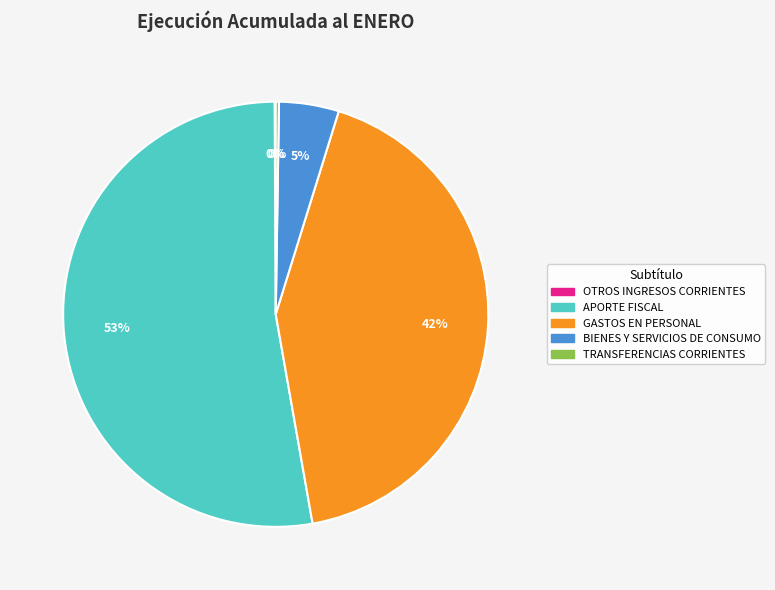

To the nearest percent, what is the difference between the largest and smallest slice percentages?

53%